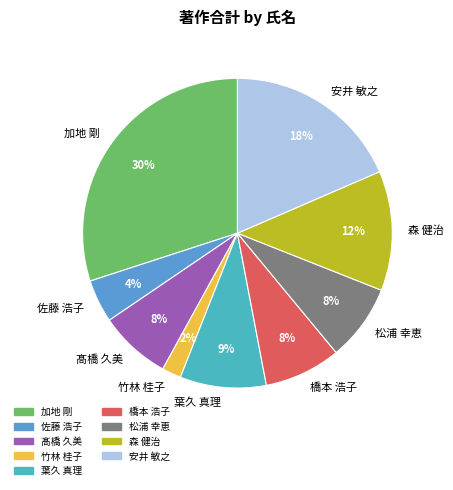

To the nearest percent, what is the combined percentage of 葉久 真理 and 森 健治?

21%